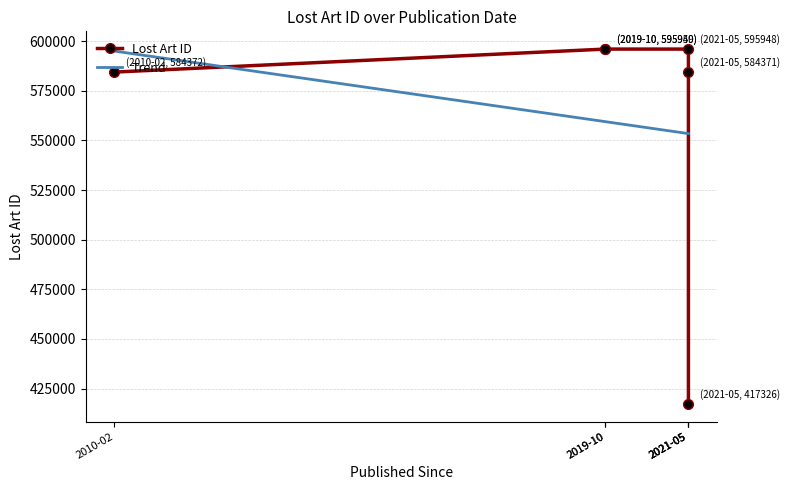

Does the chart have visible grid lines?

Yes